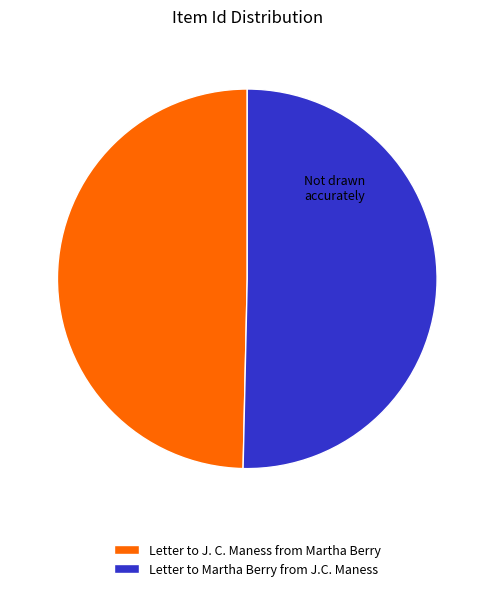

Count the number of slices in the pie.

2